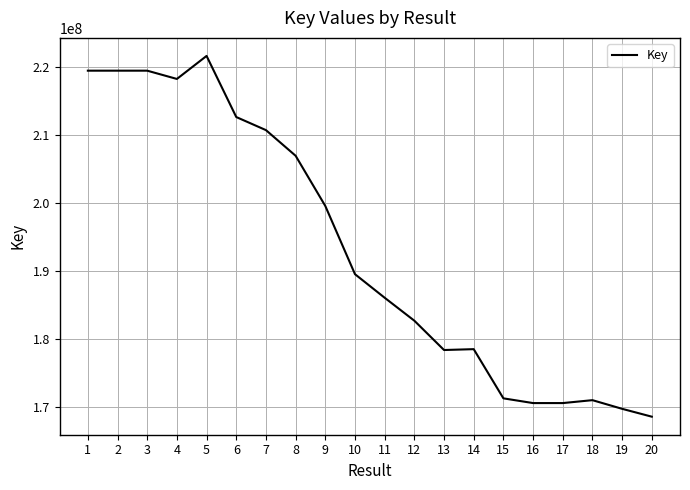

How many interior local valleys (lower than both neighbors) does the data have?

3